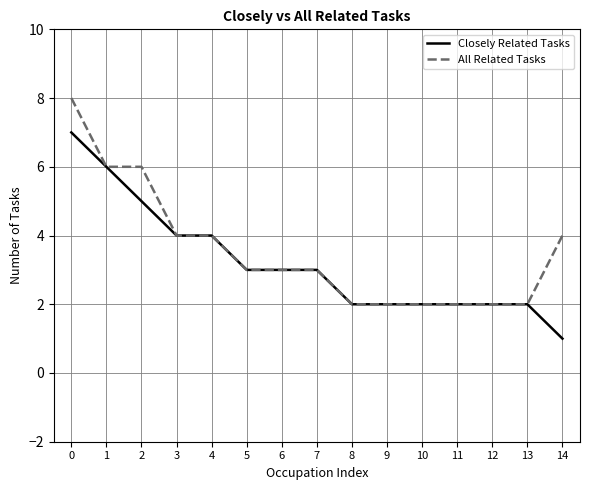

Reading left to right, transcribe all the data shown in this chart.

Closely Related Tasks: 0=7	1=6	2=5	3=4	4=4	5=3	6=3	7=3	8=2	9=2	10=2	11=2	12=2	13=2	14=1
All Related Tasks: 0=8	1=6	2=6	3=4	4=4	5=3	6=3	7=3	8=2	9=2	10=2	11=2	12=2	13=2	14=4